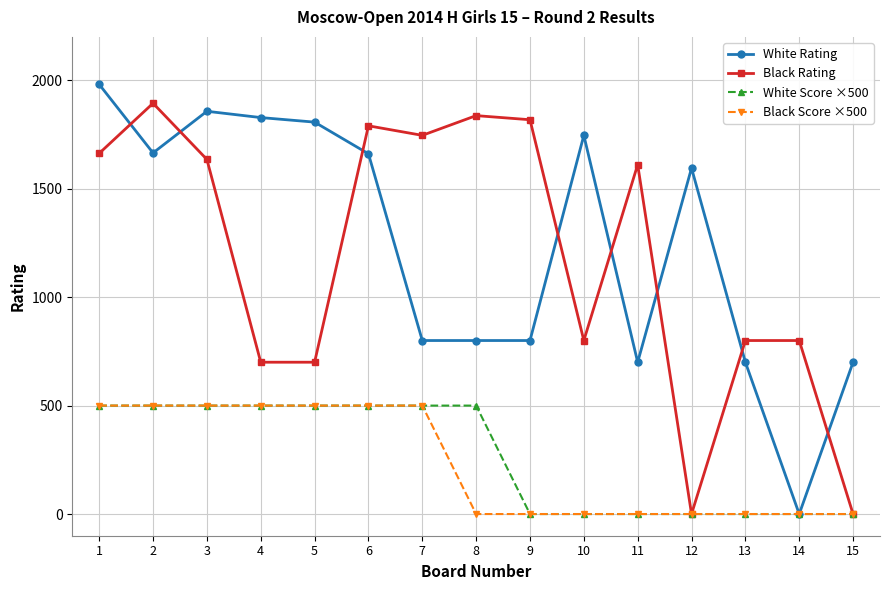

What is the maximum value shown in the chart?

1981